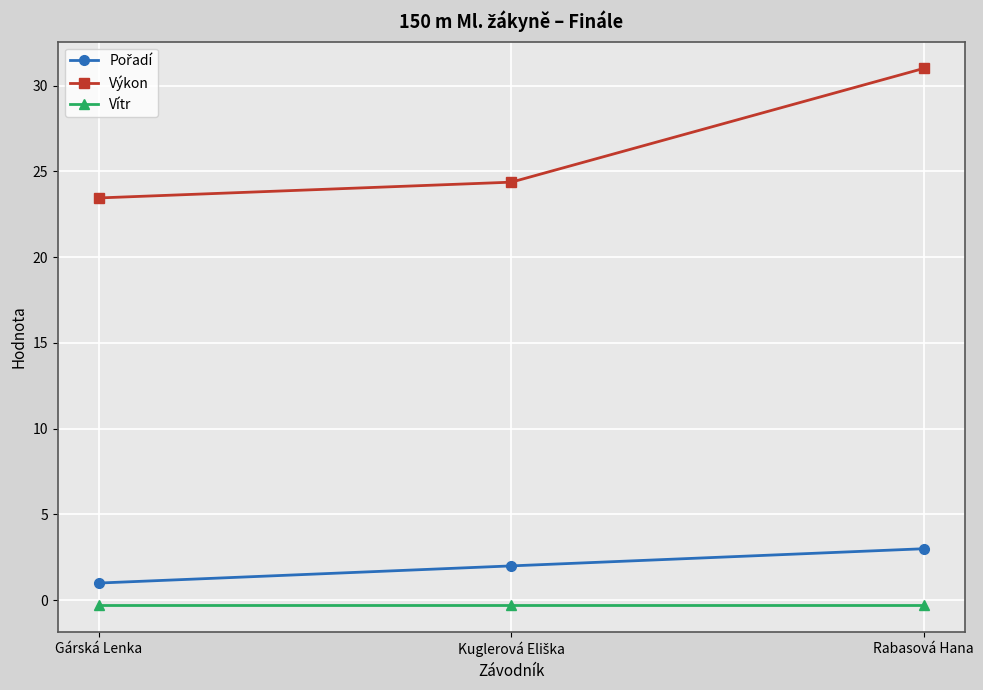

At how many categories does at least one series exceed 21?

3